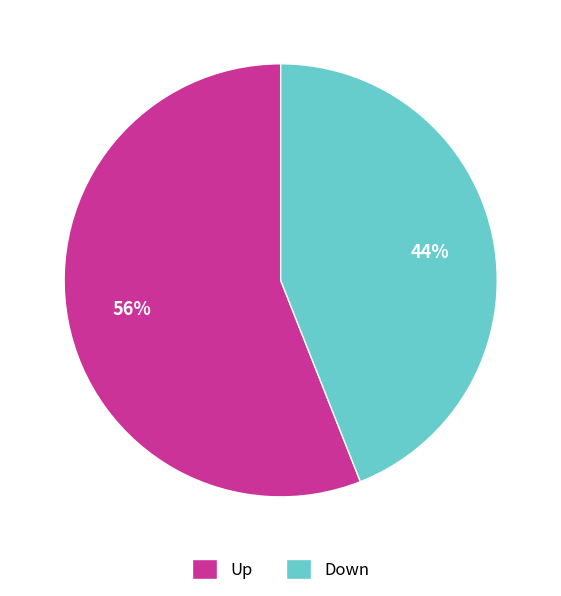

To the nearest percent, what portion does Down represent?

44%